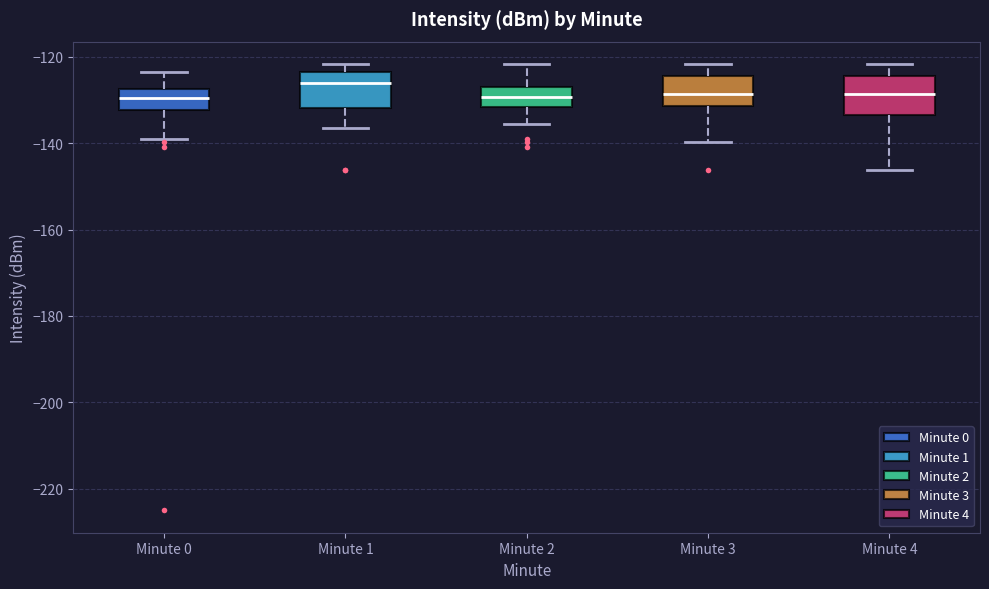

Reading left to right, read every box against the y-axis: the position of its median line, the range the box covers, and the ends of its whiskers. The values are not printed on the chart, so give them approximately, as read against the axis.

Minute 0: median -130, box -132 to -128, whiskers -140 to -124
Minute 1: median -126, box -132 to -124, whiskers -136 to -122
Minute 2: median -130, box -132 to -126, whiskers -136 to -122
Minute 3: median -128, box -132 to -124, whiskers -140 to -122
Minute 4: median -128, box -134 to -124, whiskers -146 to -122